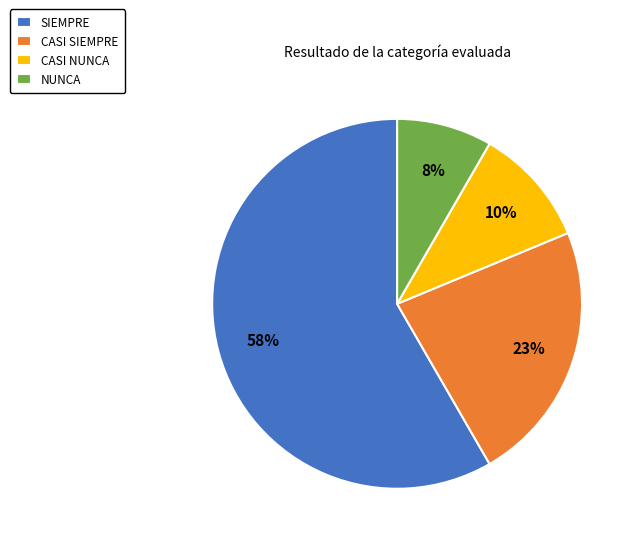

Approximately how many times larger is the value at SIEMPRE compared to CASI SIEMPRE?

2.5